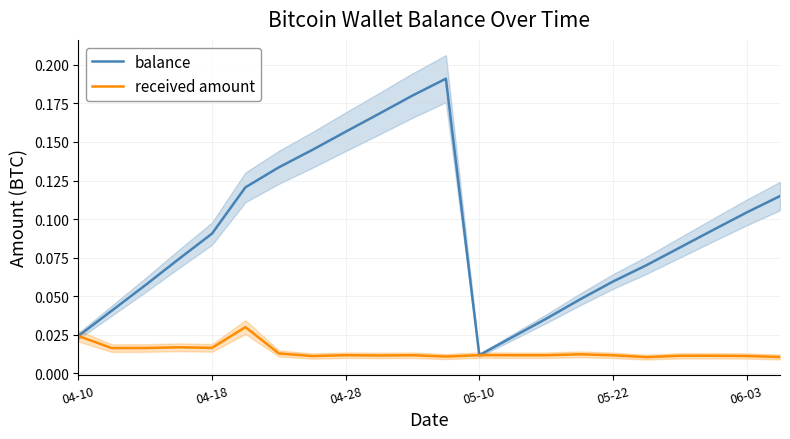

At which label is balance closest to 0?

05-10